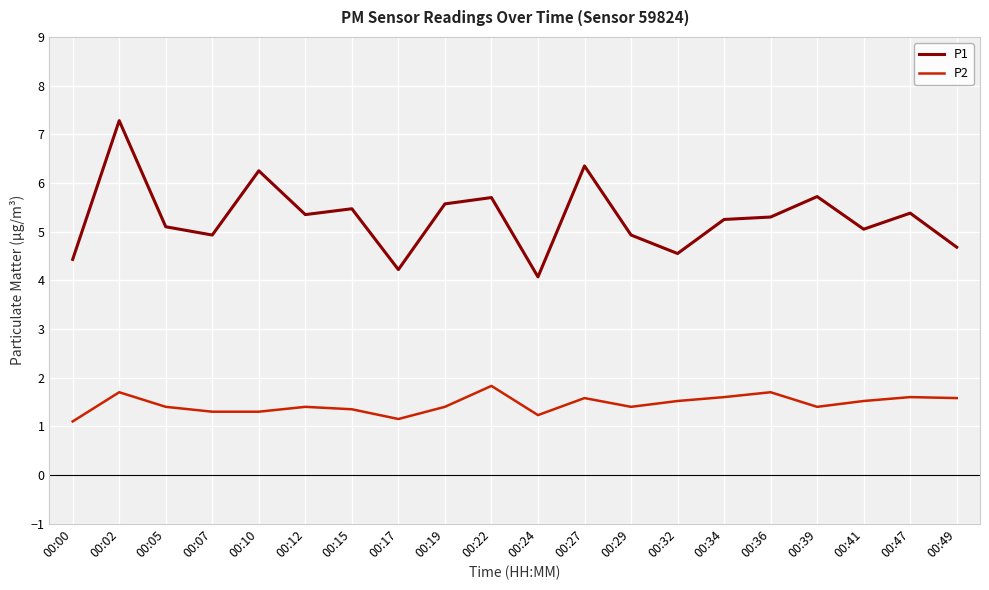

What is the smallest value displayed?

1.1